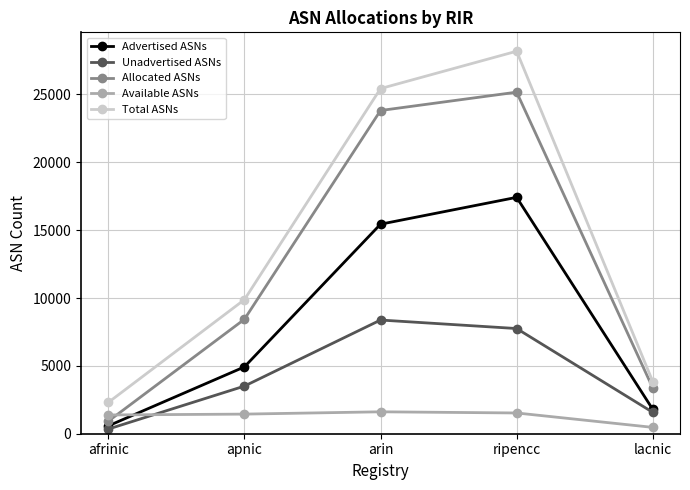

Which series has the largest total across all categories?

Total ASNs